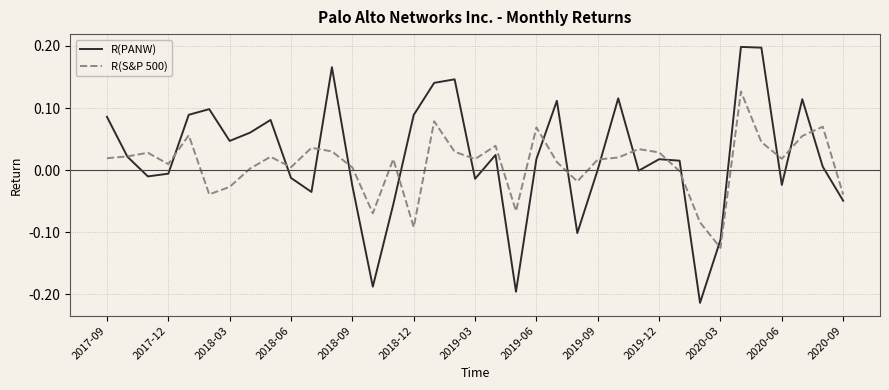

Which series has the widest spread of values?

R(PANW)